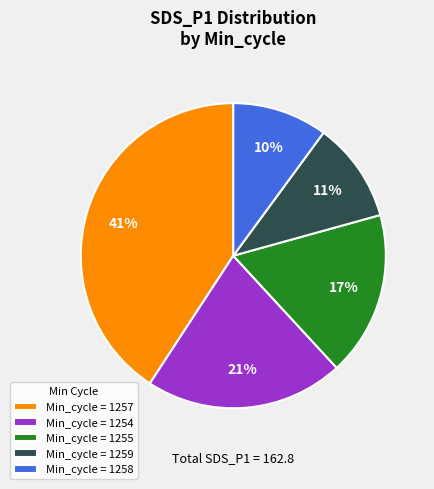

Is the sum of Min_cycle = 1254 and Min_cycle = 1257 greater than half?

Yes